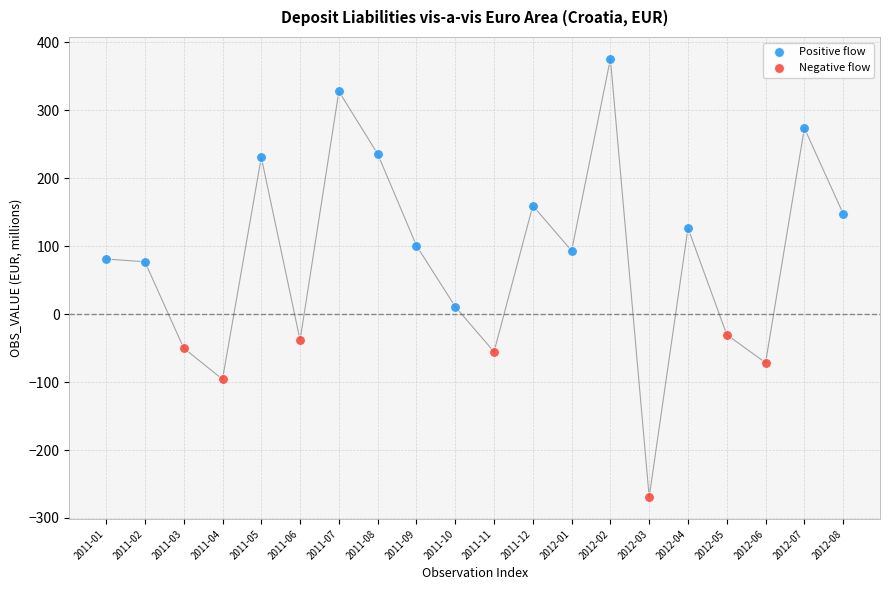

Which series has the widest spread of Y values?

Positive flow